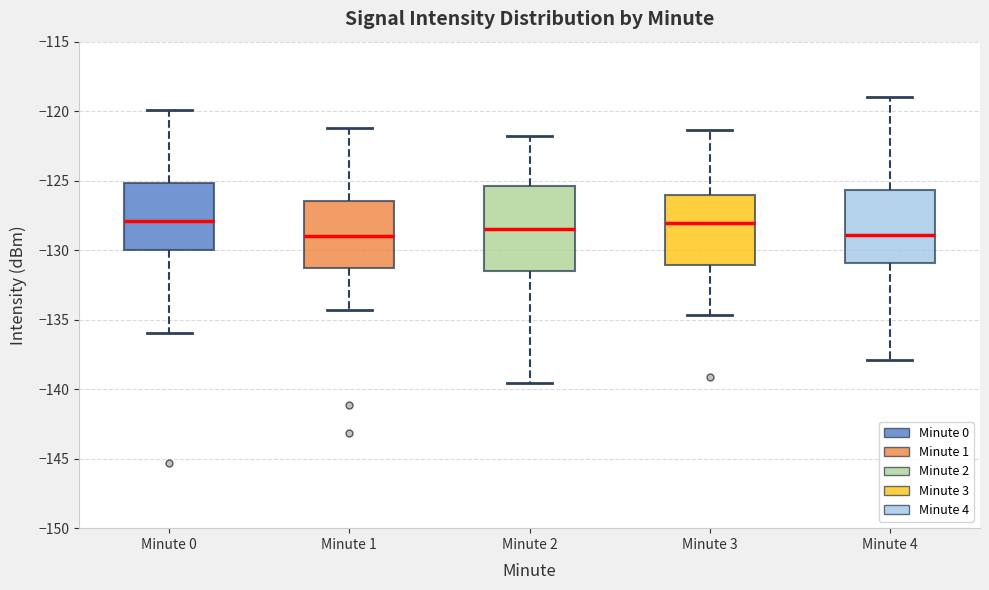

Reading left to right, read every box against the y-axis: the position of its median line, the range the box covers, and the ends of its whiskers. The values are not printed on the chart, so give them approximately, as read against the axis.

Minute 0: median -128.0, box -130.0 to -125.0, whiskers -136.0 to -120.0
Minute 1: median -129.0, box -131.5 to -126.5, whiskers -134.5 to -121.0
Minute 2: median -128.5, box -131.5 to -125.5, whiskers -139.5 to -122.0
Minute 3: median -128.0, box -131.0 to -126.0, whiskers -134.5 to -121.5
Minute 4: median -129.0, box -131.0 to -125.5, whiskers -138.0 to -119.0